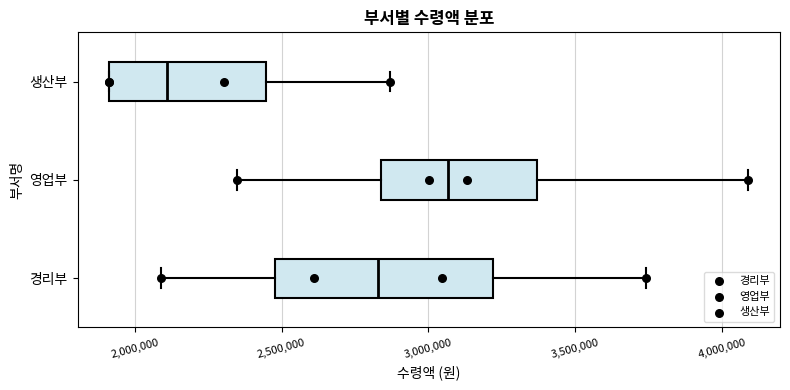

Reading bottom to top, transcribe this box plot: for each box, give where its median line is, the range the box spans, and where its two whiskers end, as read against the x-axis. The values are not printed on the chart, so give them approximately, as read against the axis.

경리부: median 2850000, box 2500000 to 3200000, whiskers 2100000 to 3750000
영업부: median 3050000, box 2850000 to 3350000, whiskers 2350000 to 4100000
생산부: median 2100000, box 1900000 to 2450000, whiskers 1900000 to 2850000